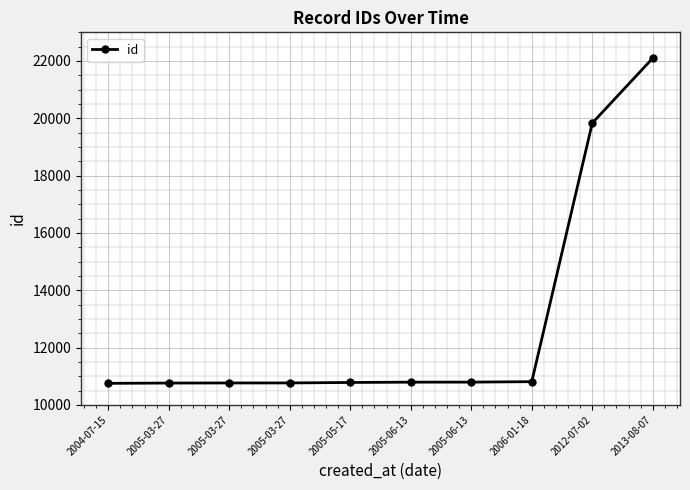

How many distinct data groups are displayed?

1